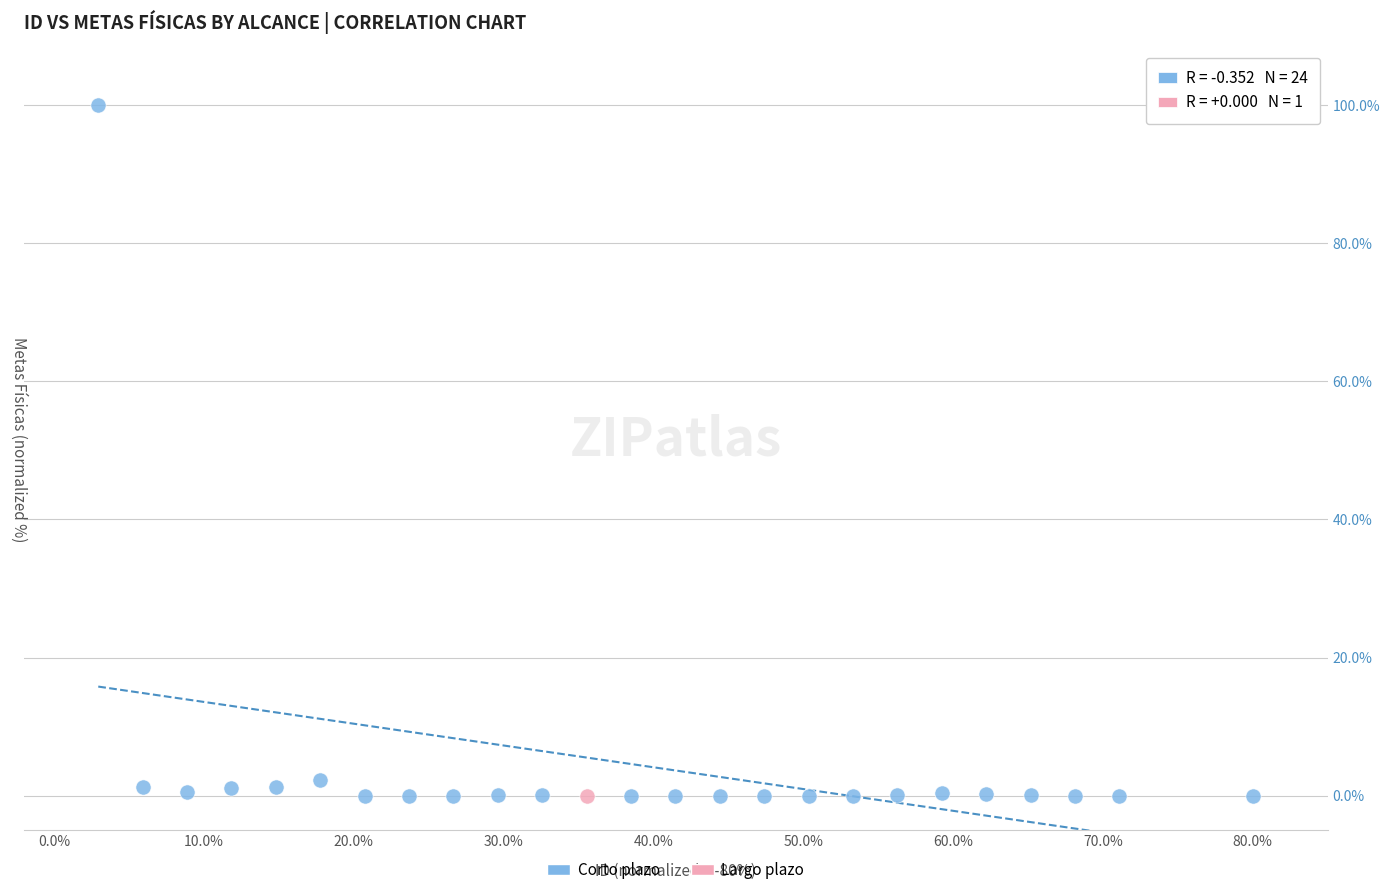

What are all the series names shown in the legend?

Corto plazo, Largo plazo